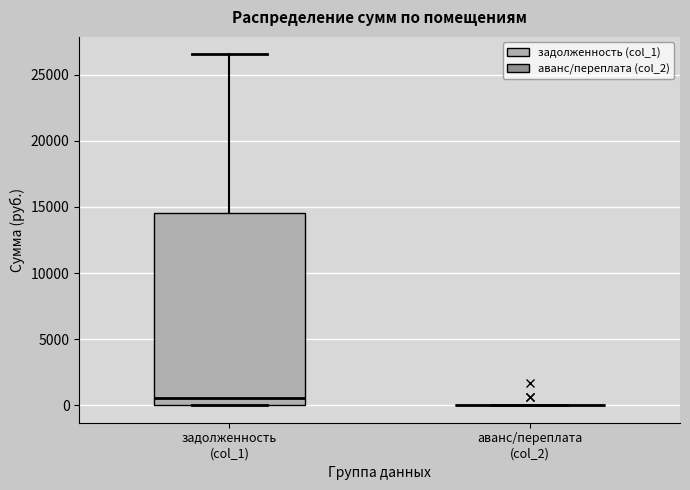

Comparing the boxes themselves (not the whiskers), which one is the tallest?

задолженность (col_1)